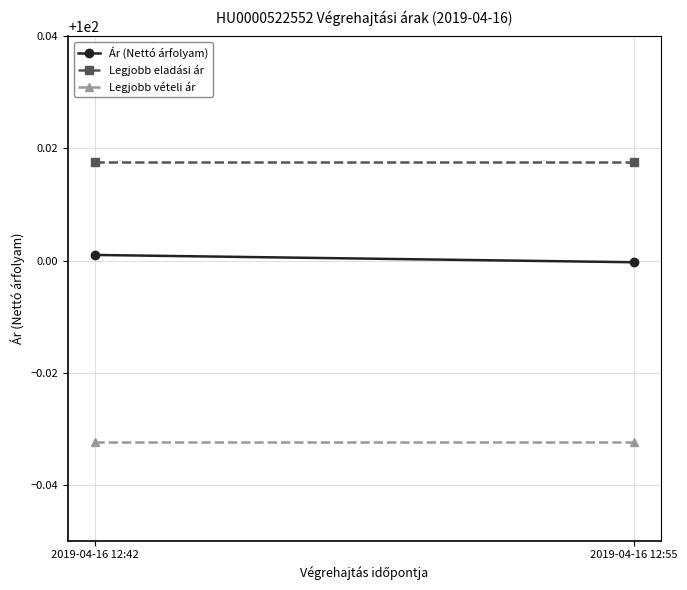

Which has a higher value, 2019-04-16 12:55 or 2019-04-16 12:42?

2019-04-16 12:42